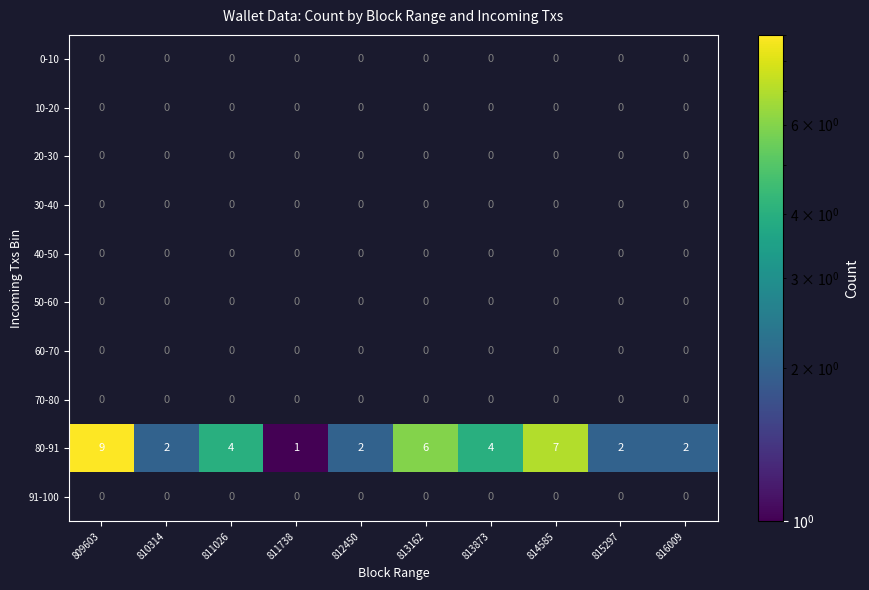

The value of 80-91 at 812450 is 1. True or false?

False